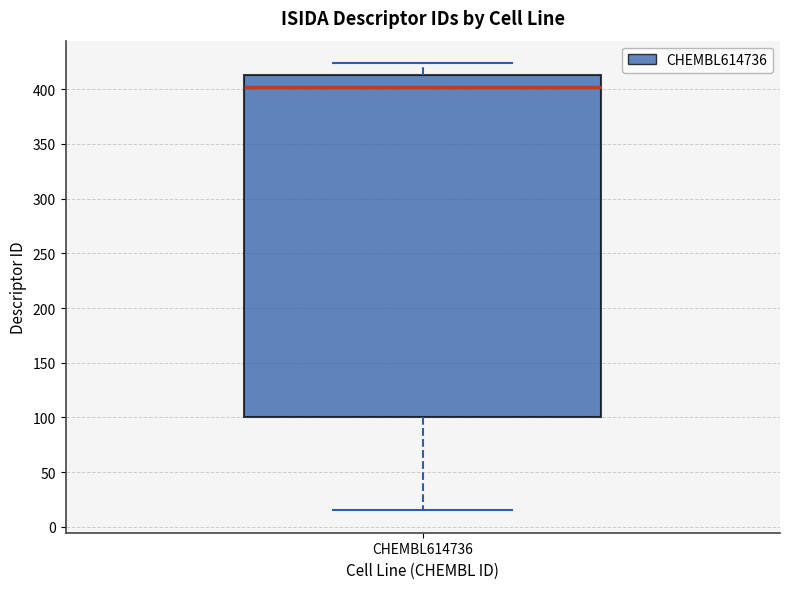

Read this box plot against the y-axis: the position of the median line, the range covered by the box, and the ends of both whiskers. The values are not printed on the chart, so give them approximately, as read against the axis.

median 405, box 100 to 415, whiskers 15 to 425